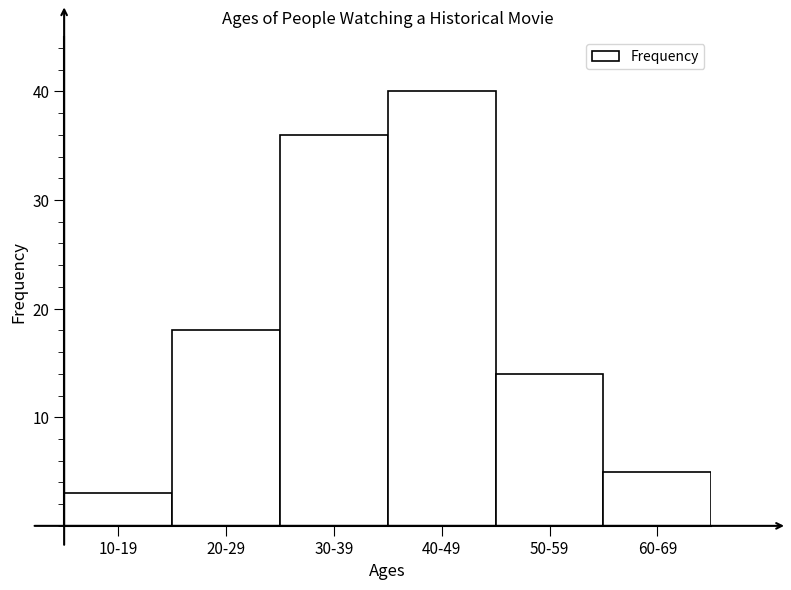

Reading left to right, transcribe all the data shown in this chart.

3	18	36	40	14	5